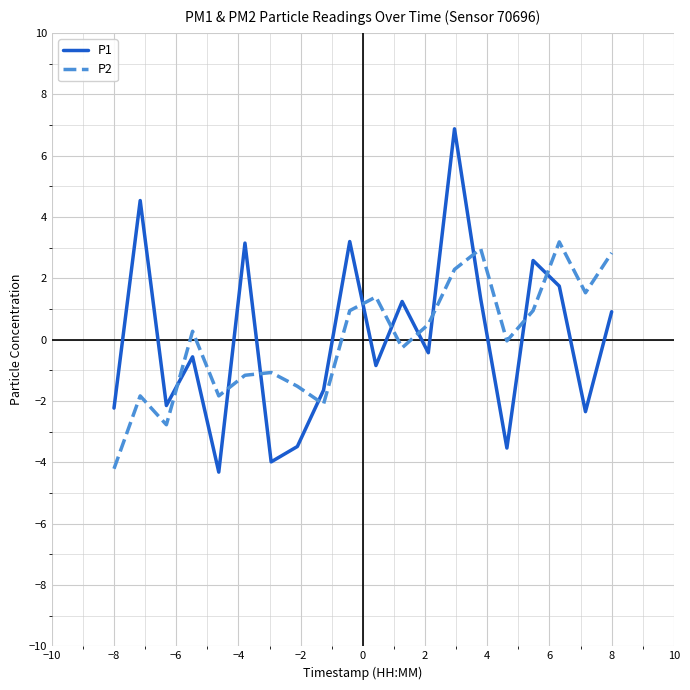

In P1, how many points are lower than both neighbors (excluding endpoints)?

7